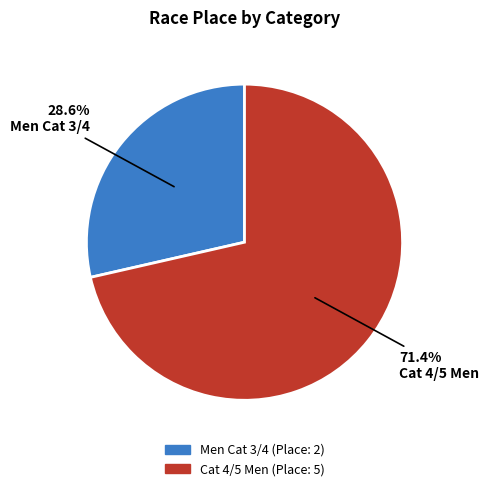

How many segments does this pie chart have?

2